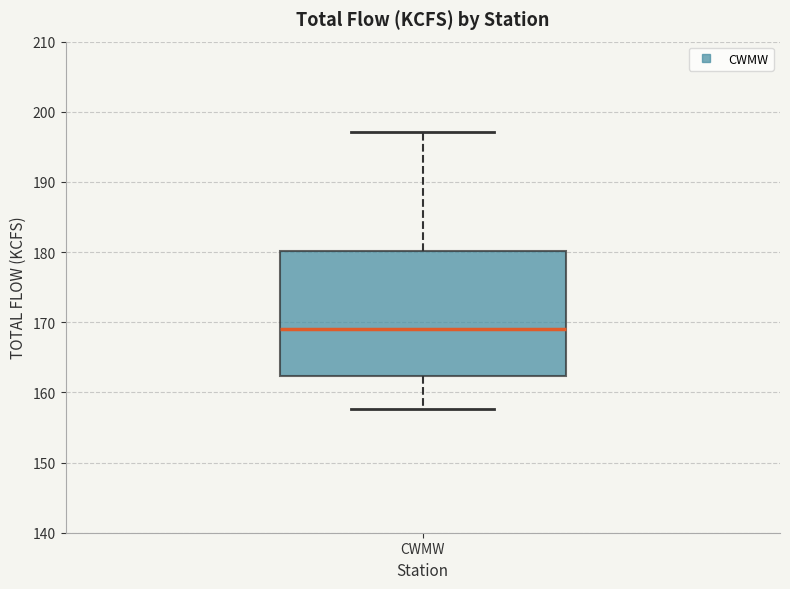

Where does the median line of the box for CWMW sit on the y-axis? The values are not printed on the chart, so give them approximately, as read against the axis.

169